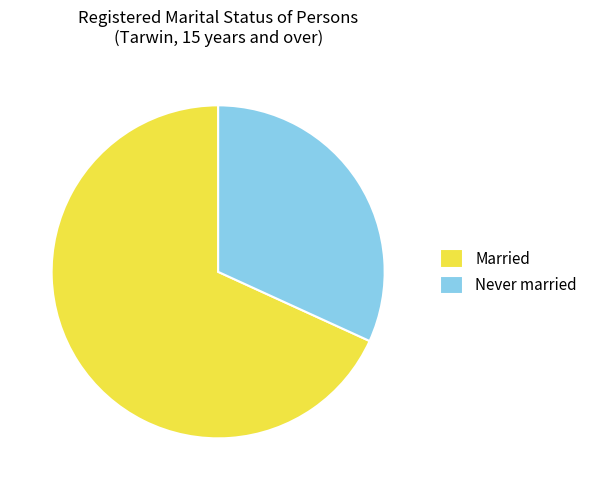

Which category accounts for the majority?

Married